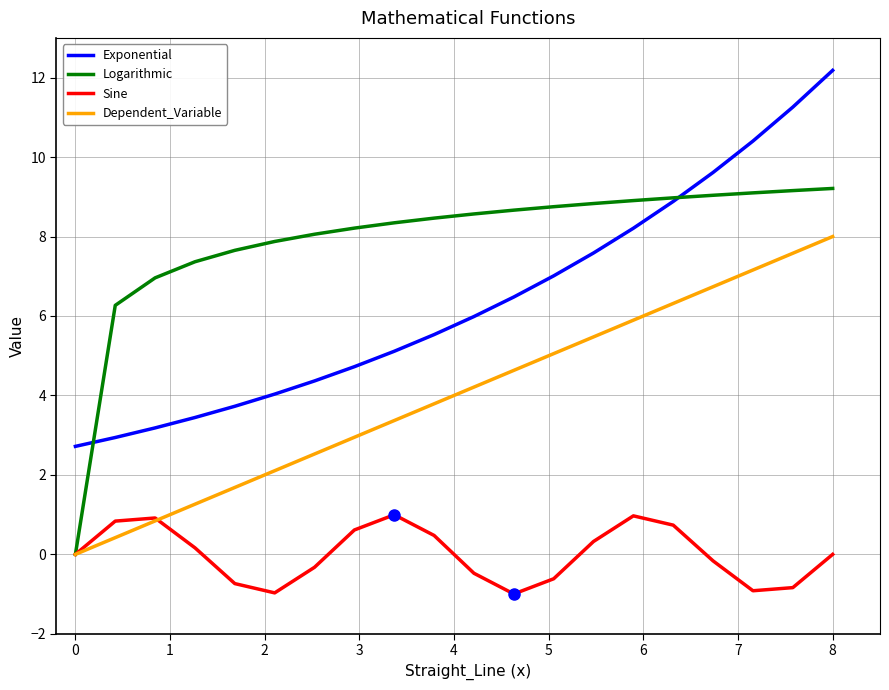

What is the lowest value of the Exponential series?

2.7